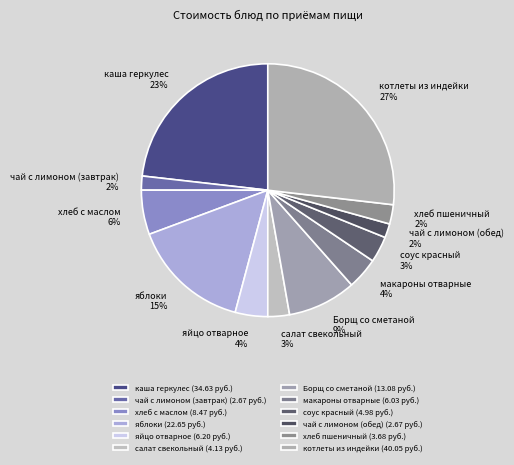

What is the change in value from каша геркулес to хлеб пшеничный?

-31.0